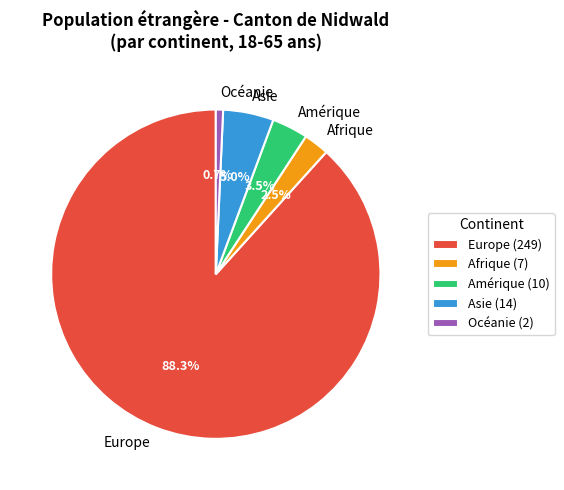

Which slice is the largest?

Europe